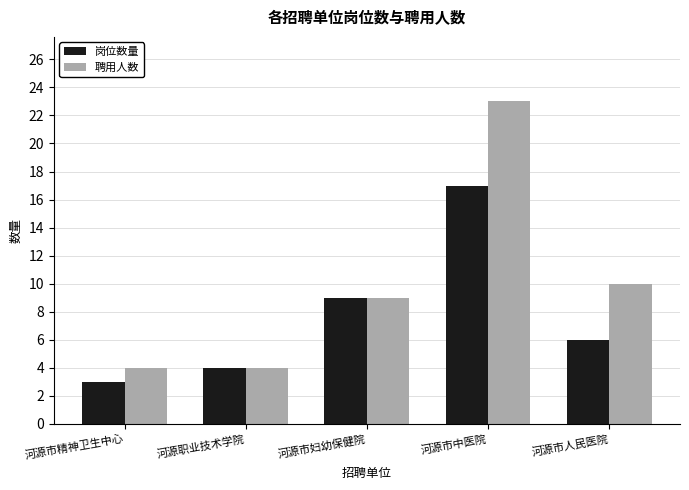

At which category is the sum across all series the highest?

河源市中医院